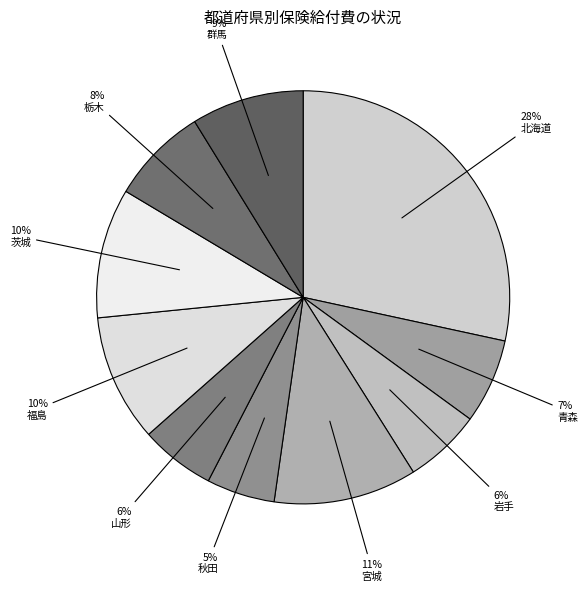

How many segments does this pie chart have?

10